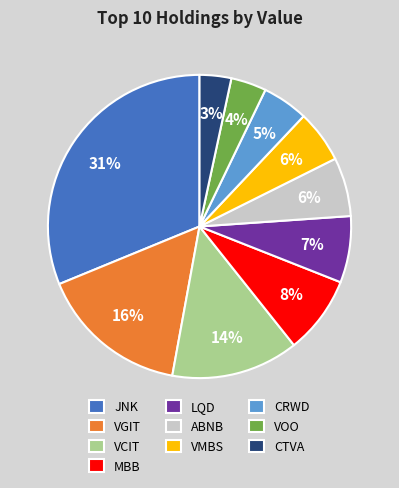

Do VMBS and LQD together represent more than half of the pie?

No